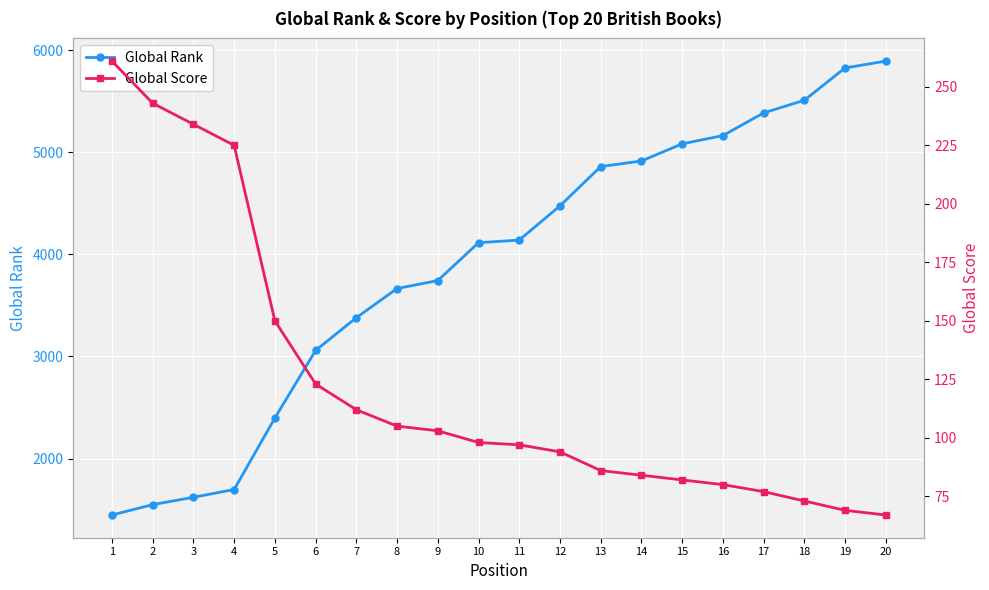

What is the maximum value for Global Rank?

5895